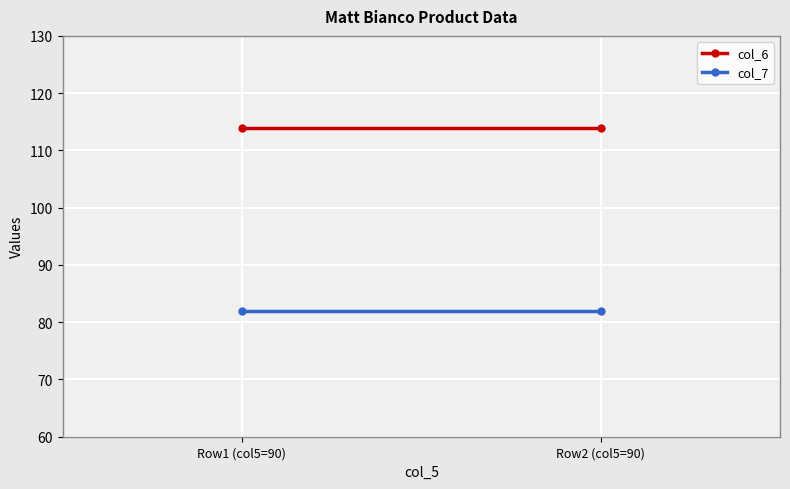

The value of col_7 at Row2 (col5=90) is 82. True or false?

True